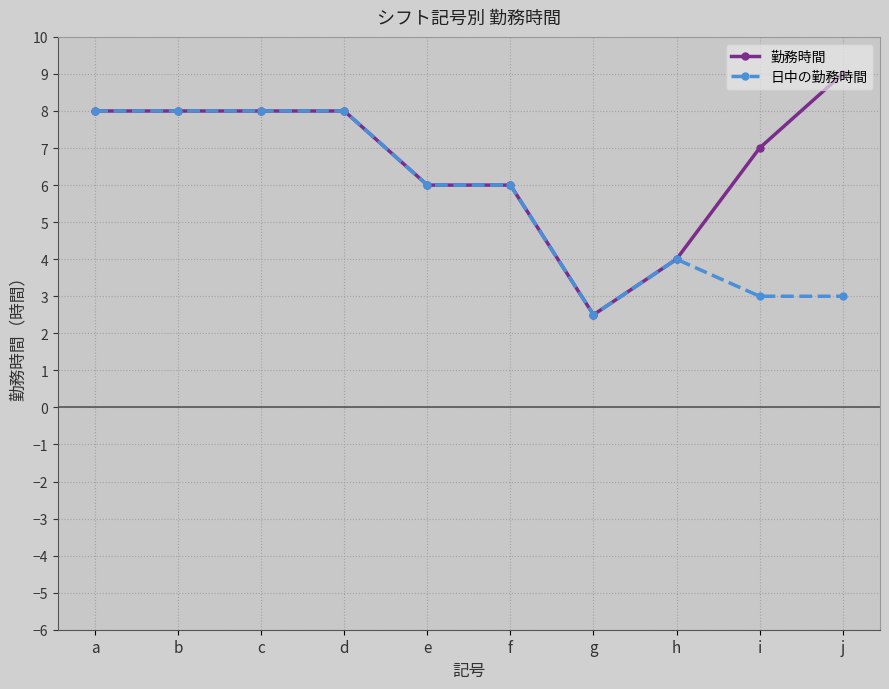

Is the value of 勤務時間 at d greater than the value of 日中の勤務時間 at j?

Yes